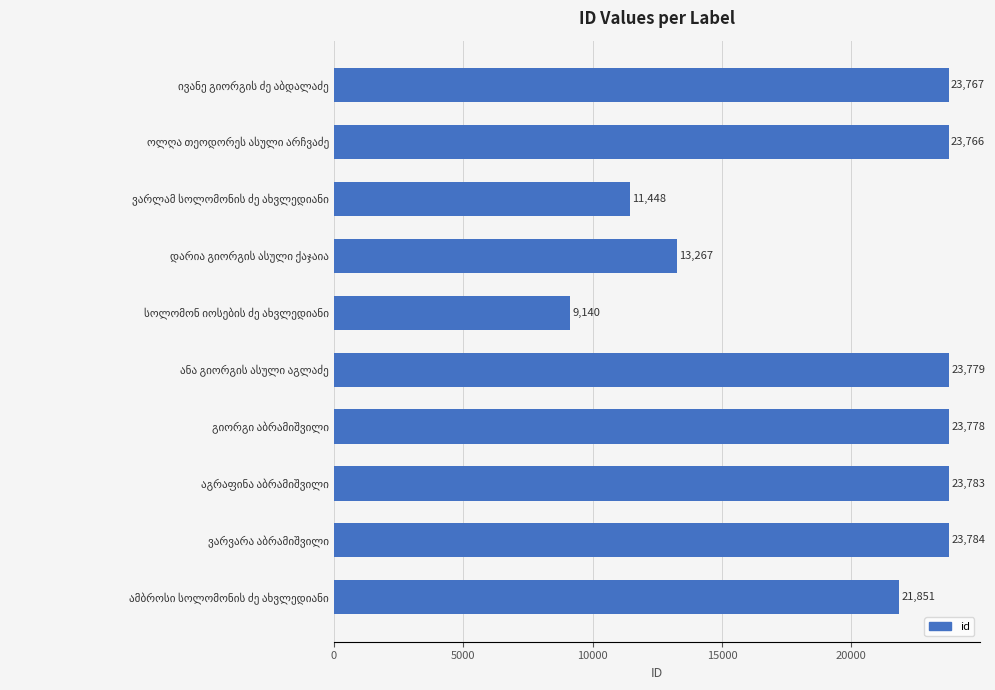

Reading top to bottom, what are all the values shown in this chart?

23767	23766	11448	13267	9140	23779	23778	23783	23784	21851